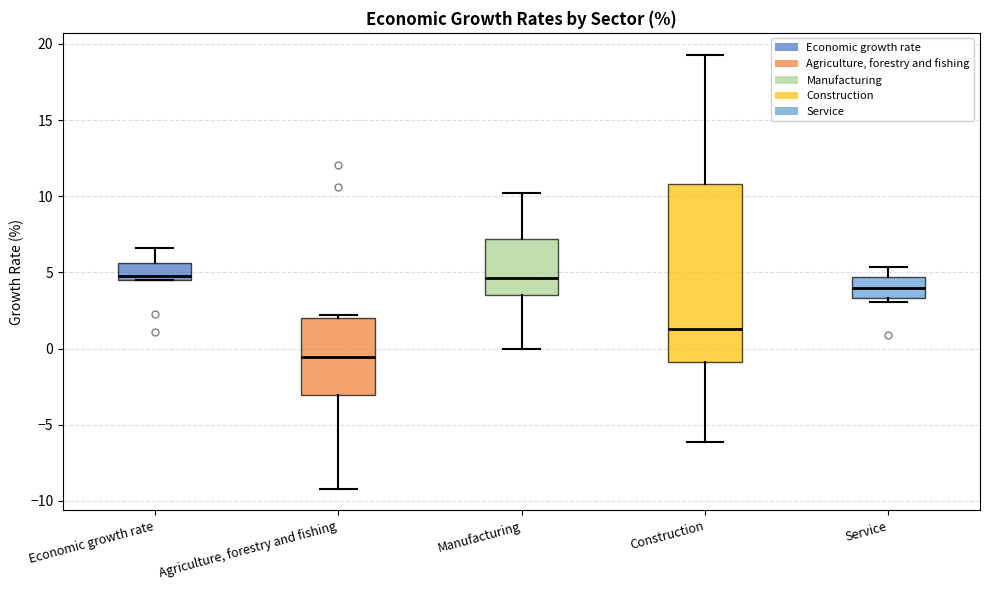

Where is the lower edge of the box for Service on the y-axis? The values are not printed on the chart, so give them approximately, as read against the axis.

3.5